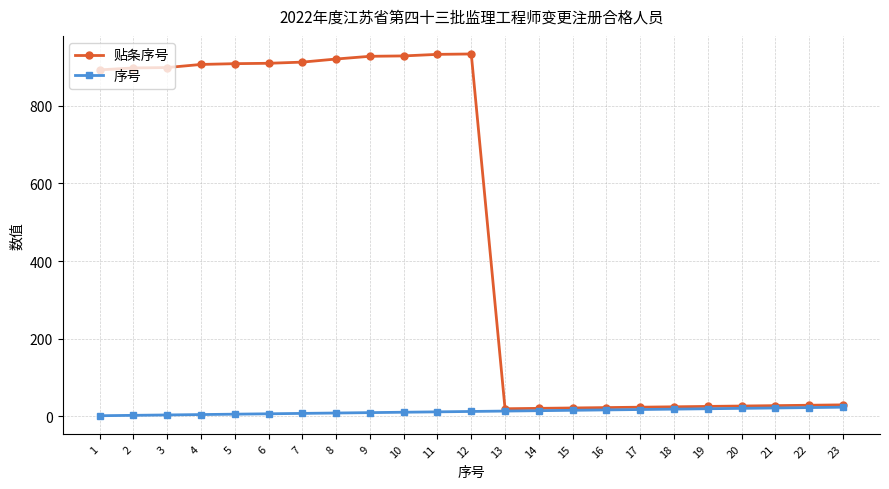

Which series has the widest spread of values?

贴条序号